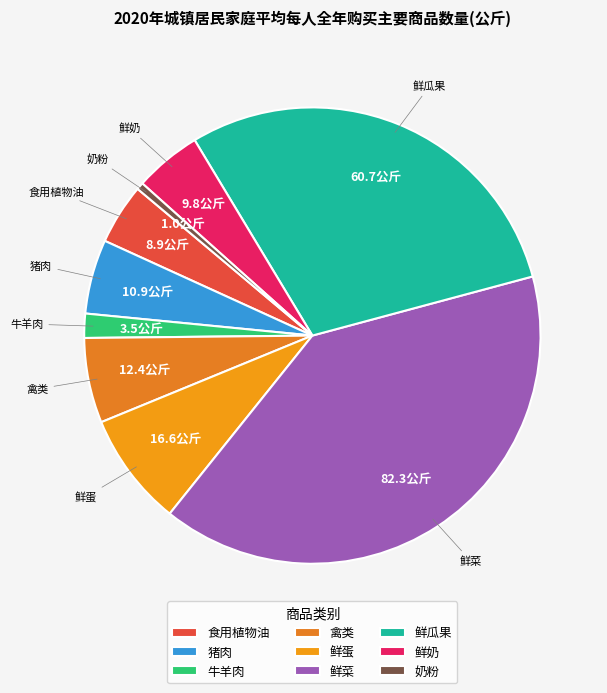

The 食用植物油 slice represents 4% of the pie. True or false?

True